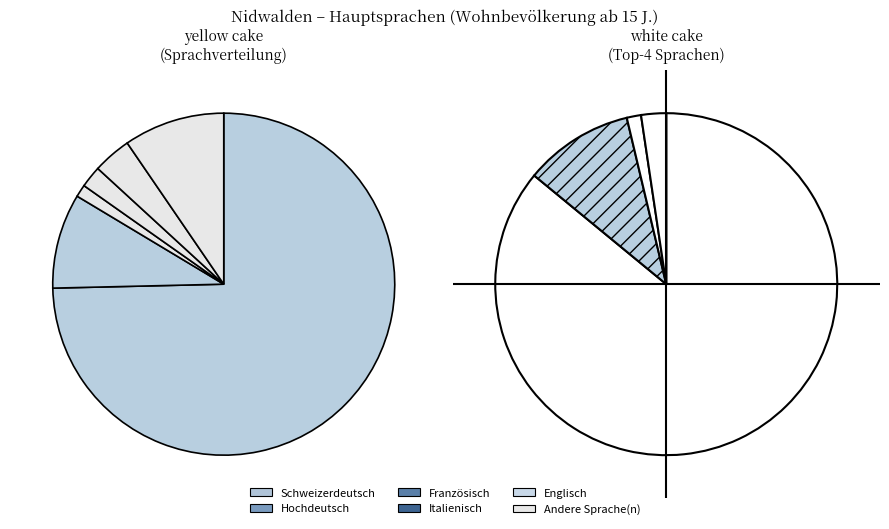

Between Andere Sprache(n) and Italienisch, which is larger?

Andere Sprache(n)